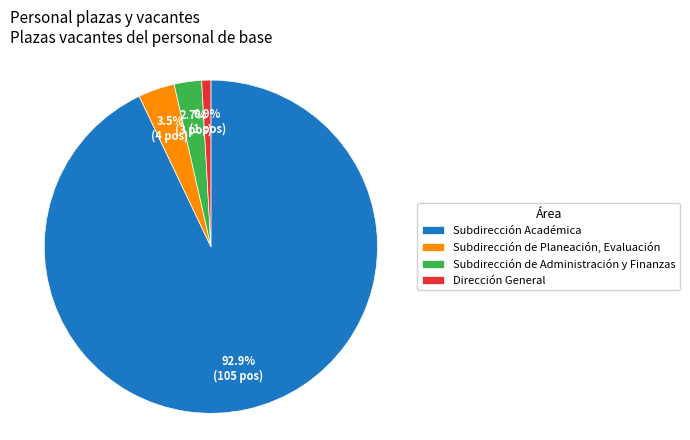

To the nearest percent, what is the average slice percentage?

25%